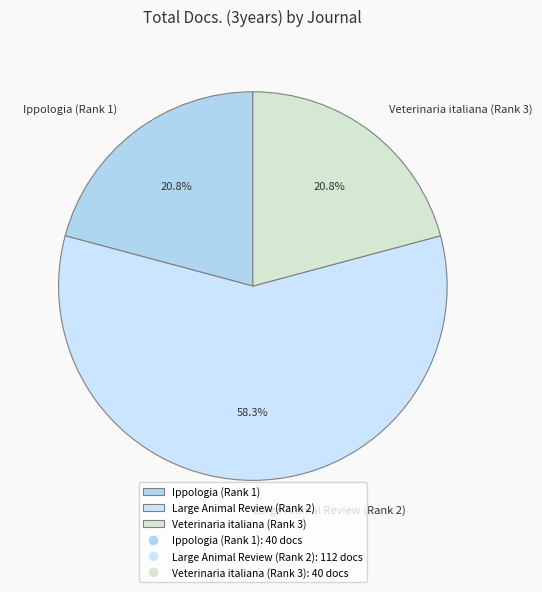

Combined, what portion of the pie is Large Animal Review (Rank 2) and Veterinaria italiana (Rank 3)?

79.2%